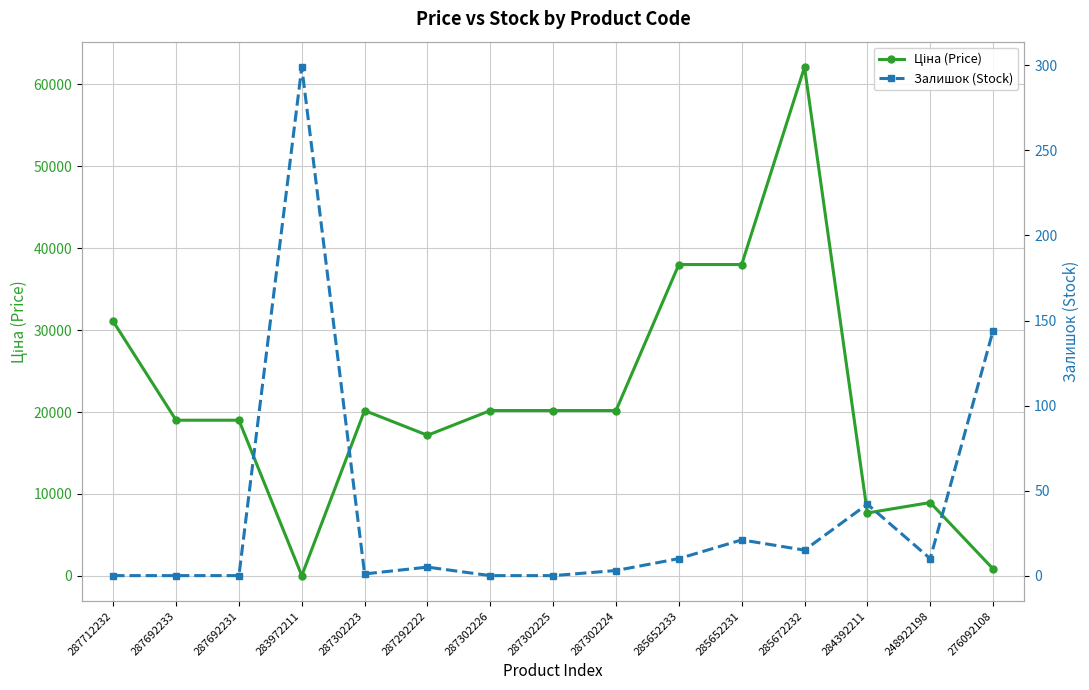

Where does the Ціна (Price) series first go above 20185?

287712232